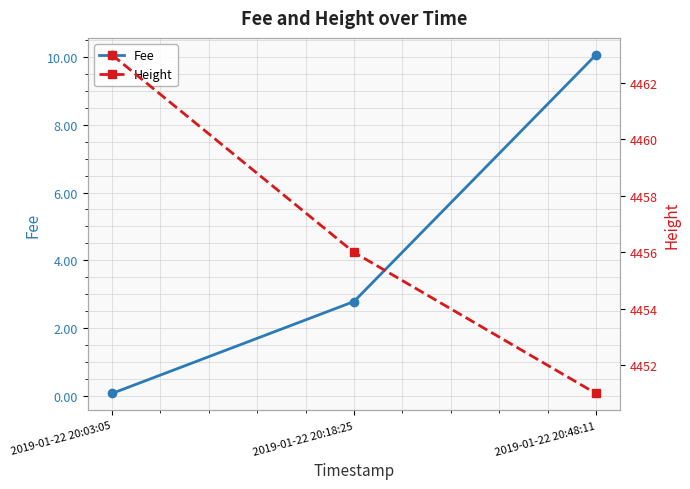

What is the value of the Fee point at the 3rd from the left?

10.1